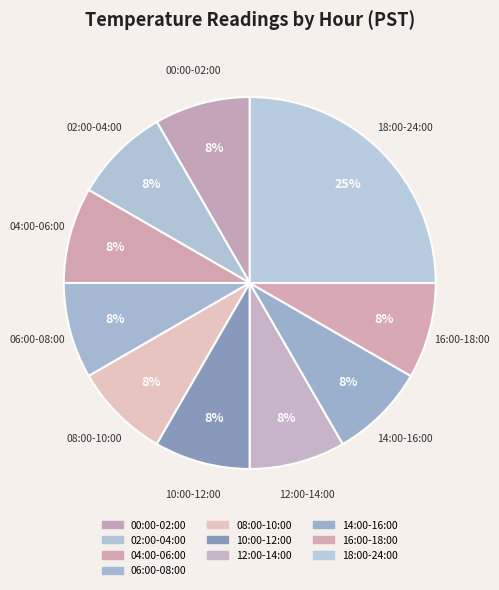

How many segments does this pie chart have?

10